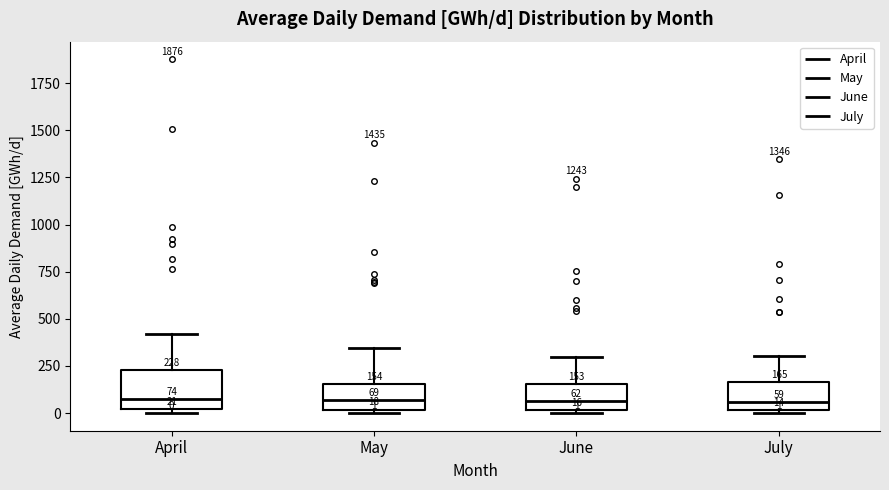

Comparing the boxes themselves (not the whiskers), which one is the tallest?

April